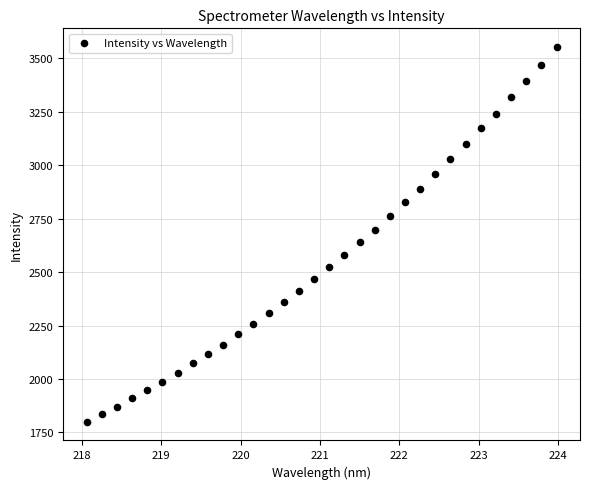

What is the range of Y values (max minus min)?

1753.5